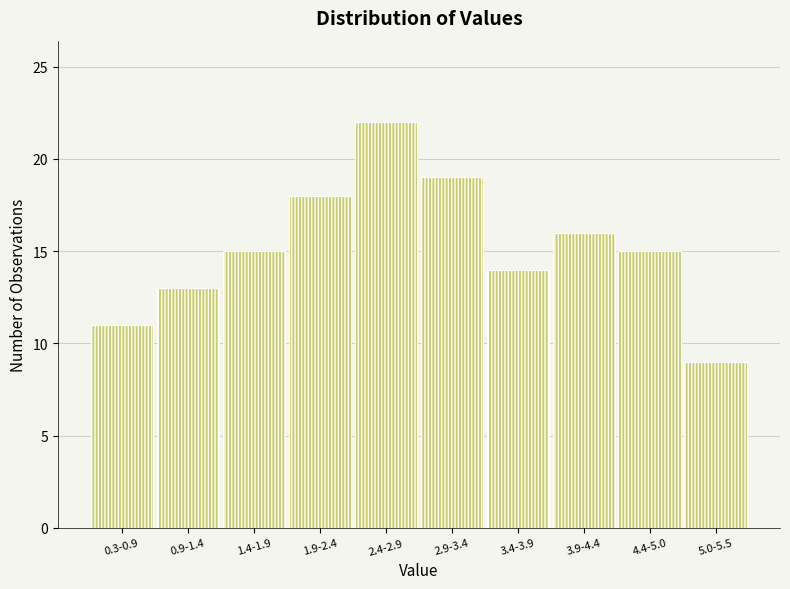

Reading right to left, list all the values displayed in this chart.

5.0-5.5=9	4.4-5.0=15	3.9-4.4=16	3.4-3.9=14	2.9-3.4=19	2.4-2.9=22	1.9-2.4=18	1.4-1.9=15	0.9-1.4=13	0.3-0.9=11